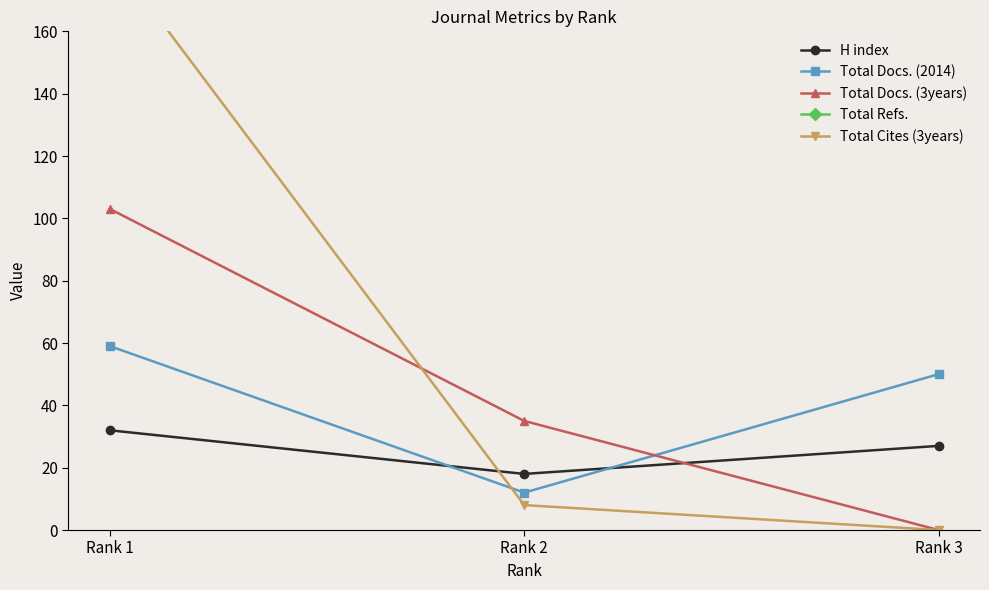

True or false: Total Refs. has a value of 1002 at Rank 3.

True